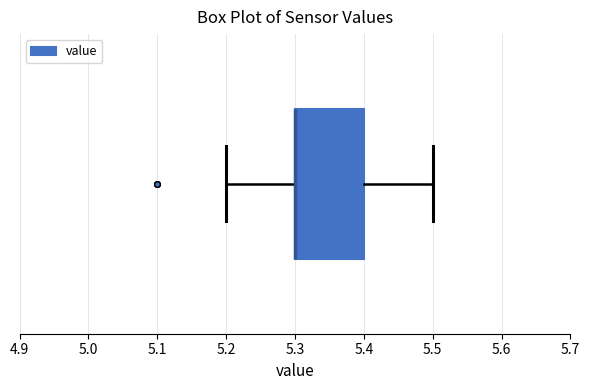

Where is the left edge of the box on the x-axis? The values are not printed on the chart, so give them approximately, as read against the axis.

5.3